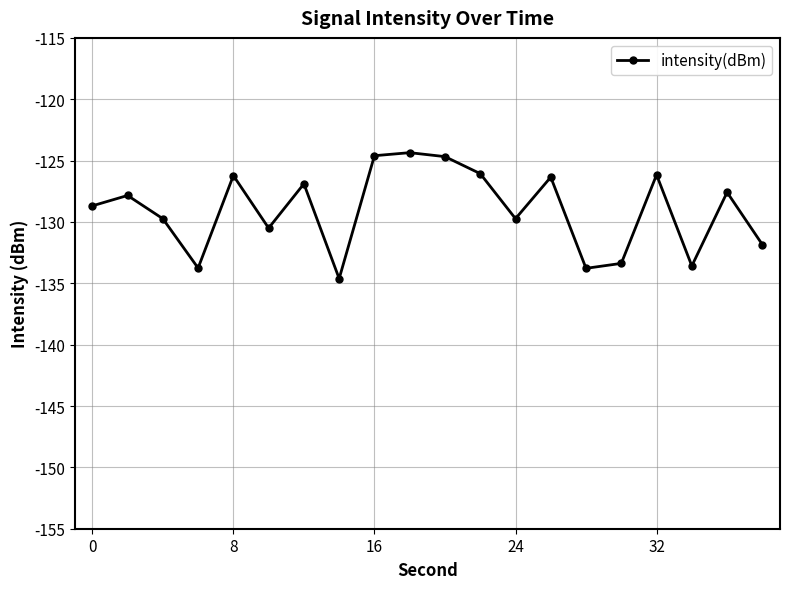

True or false: the data has more than 2 interior local peaks.

True